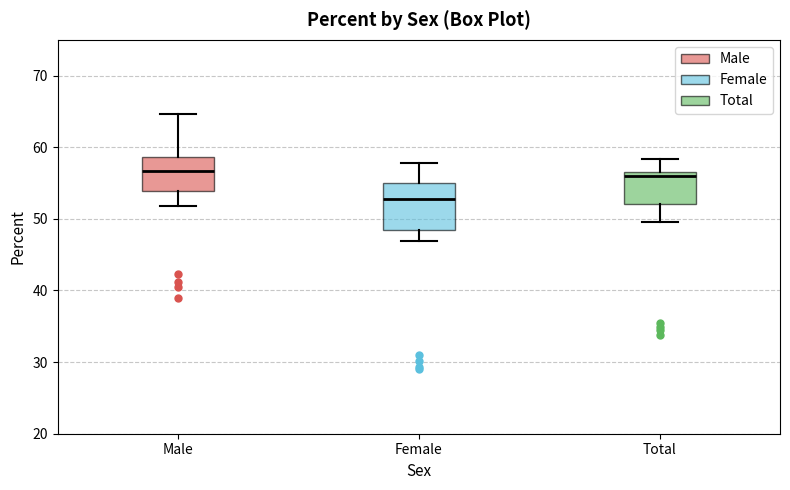

Comparing the boxes themselves (not the whiskers), which one is the tallest?

Female